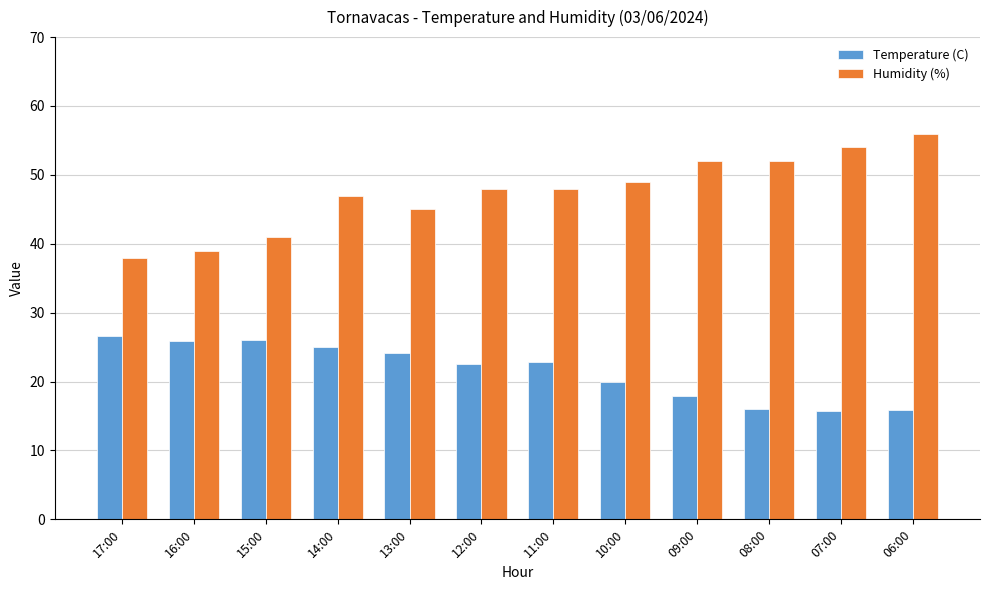

Which series has the widest spread of values?

Humidity (%)